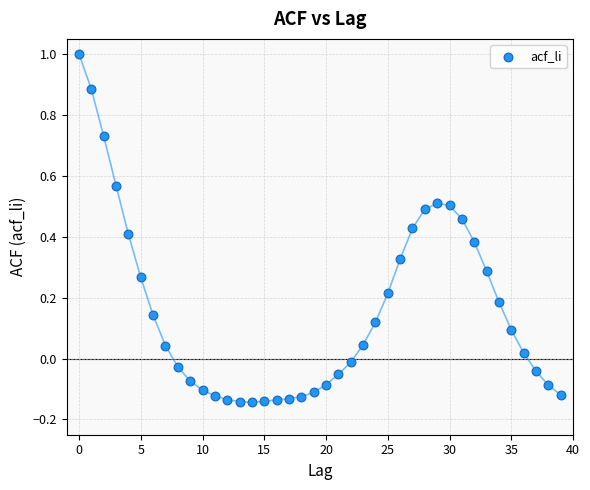

What is the range of Y values (max minus min)?

1.1